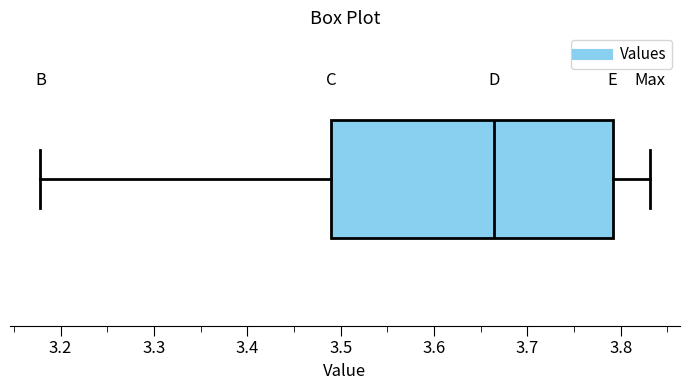

Read this box plot against the x-axis: the position of the median line, the range covered by the box, and the ends of both whiskers. The values are not printed on the chart, so give them approximately, as read against the axis.

median 3.66, box 3.49 to 3.79, whiskers 3.18 to 3.83